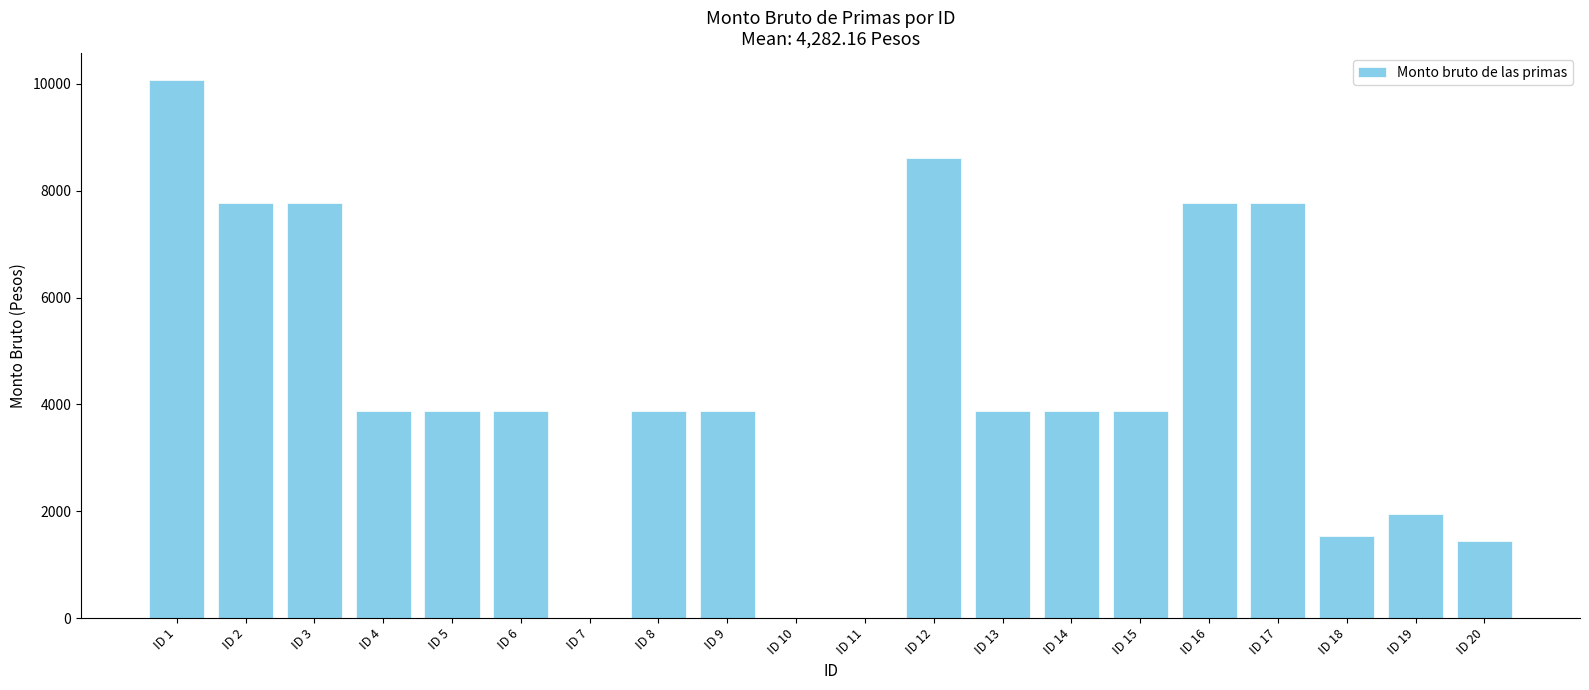

Is it true that the value at ID 14 is 3870.7?

True